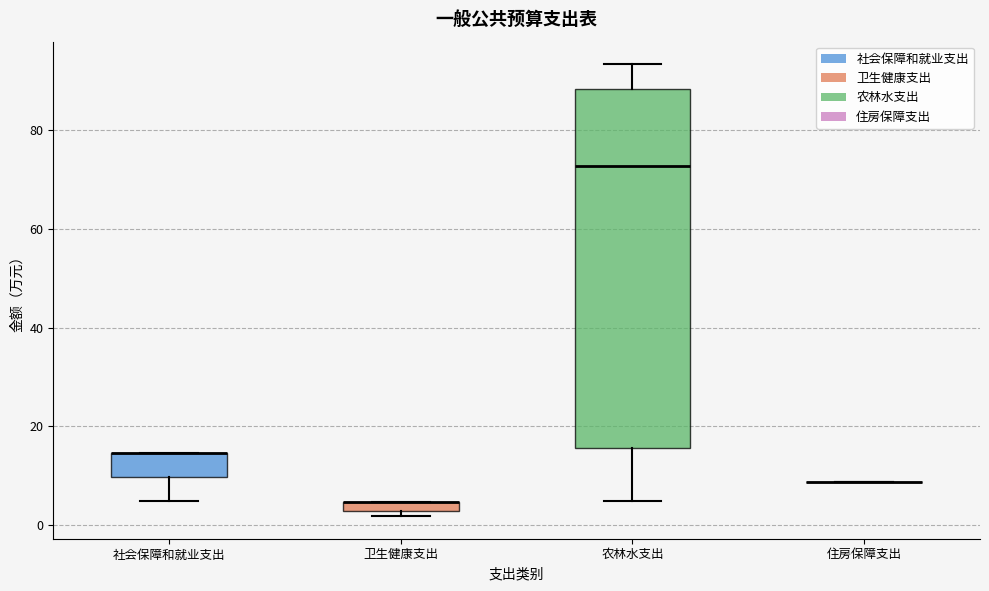

Where is the upper edge of the box for 社会保障和就业支出 on the y-axis? The values are not printed on the chart, so give them approximately, as read against the axis.

14